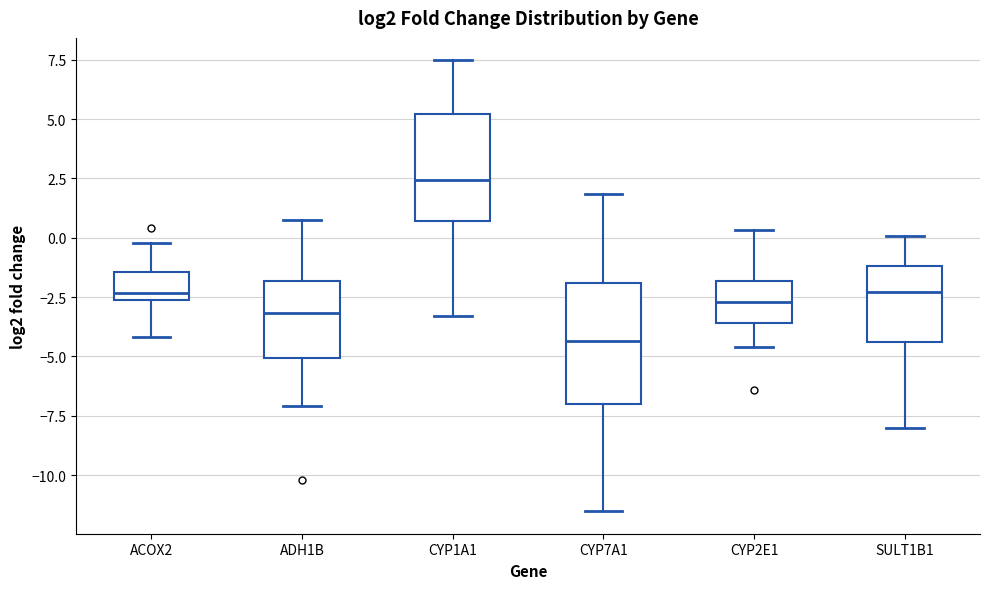

Reading left to right, read every box against the y-axis: the position of its median line, the range the box covers, and the ends of its whiskers. The values are not printed on the chart, so give them approximately, as read against the axis.

ACOX2: median -2.5 (just above the box's lower edge), box -2.5 to -1.5, whiskers -4.0 to 0.0
ADH1B: median -3.0, box -5.0 to -2.0, whiskers -7.0 to 1.0
CYP1A1: median 2.5, box 0.5 to 5.0, whiskers -3.5 to 7.5
CYP7A1: median -4.5, box -7.0 to -2.0, whiskers -11.5 to 2.0
CYP2E1: median -2.5, box -3.5 to -2.0, whiskers -4.5 to 0.5
SULT1B1: median -2.5, box -4.5 to -1.0, whiskers -8.0 to 0.0